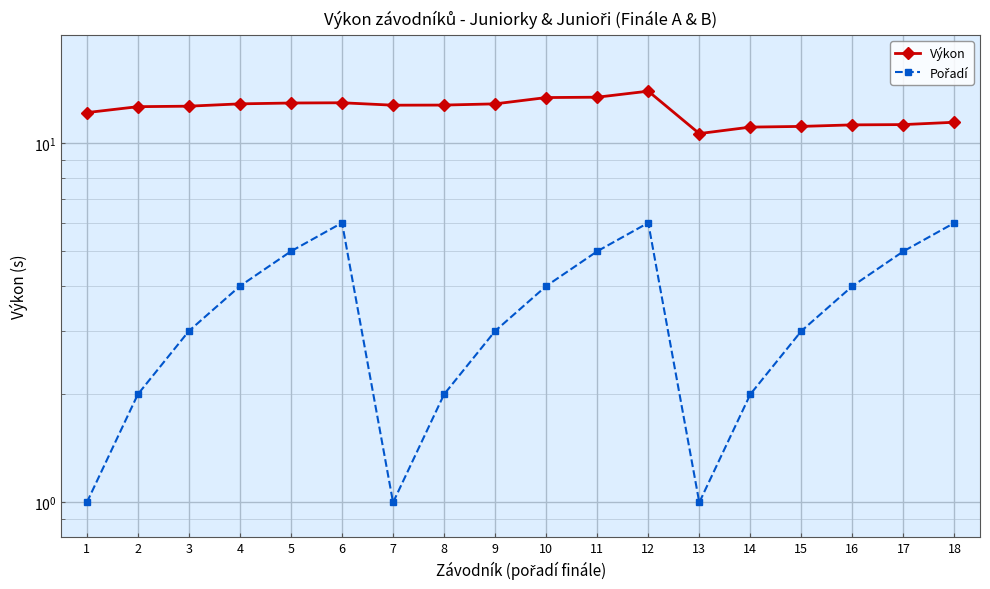

What is the value of the Pořadí point at the 2nd from the left?

2.0